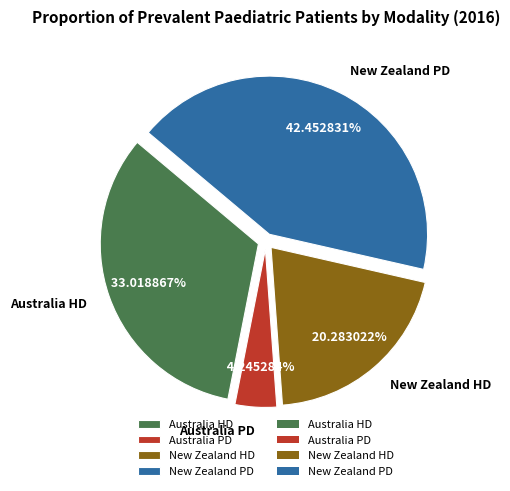

Is it true that New Zealand HD is 20% of the pie?

True